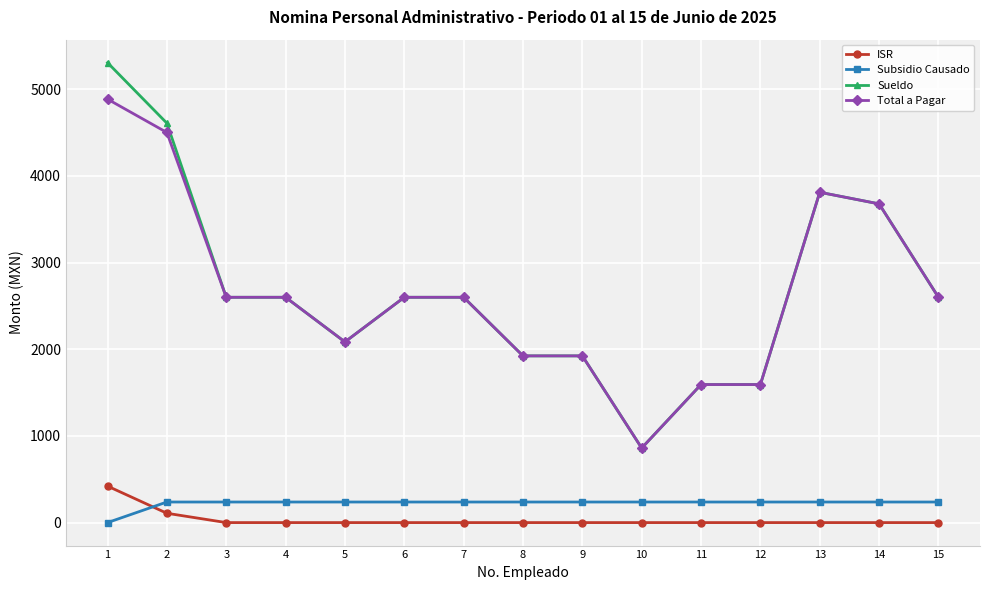

Count the number of data series in this chart.

4